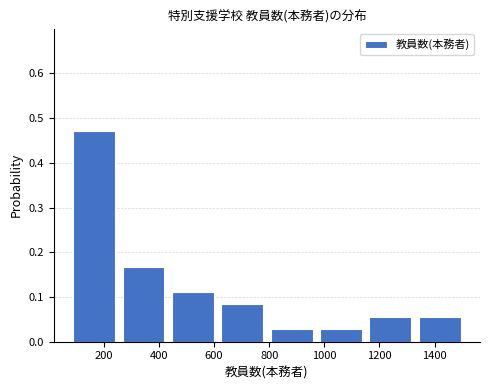

Reading left to right, list every bar in this chart as the range it spans on the x-axis followed by its height. Neither the bar edges nor the heights are printed on the chart, so give them approximately, as read against the axes.

80 to 260: 0.47
260 to 440: 0.17
440 to 620: 0.11
620 to 800: 0.08
800 to 980: 0.03
980 to 1140: 0.03
1140 to 1320: 0.06
1320 to 1500: 0.06